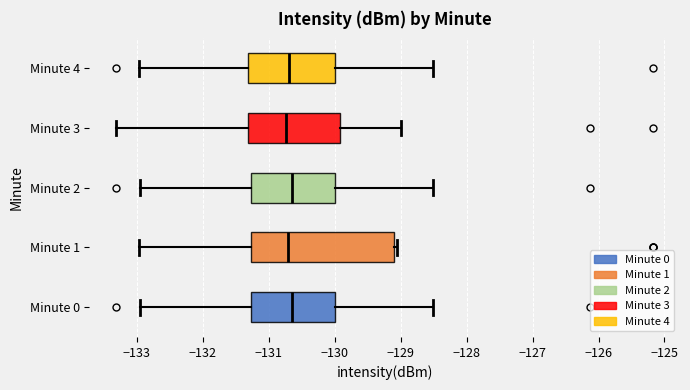

Reading bottom to top, read every box against the x-axis: the position of its median line, the range the box covers, and the ends of its whiskers. The values are not printed on the chart, so give them approximately, as read against the axis.

Minute 0: median -130.6, box -131.3 to -130.0, whiskers -132.9 to -128.5
Minute 1: median -130.7, box -131.3 to -129.1, whiskers -133.0 to -129.1 (just right of the box's right edge)
Minute 2: median -130.6, box -131.3 to -130.0, whiskers -132.9 to -128.5
Minute 3: median -130.7, box -131.3 to -129.9, whiskers -133.3 to -129.0
Minute 4: median -130.7, box -131.3 to -130.0, whiskers -133.0 to -128.5